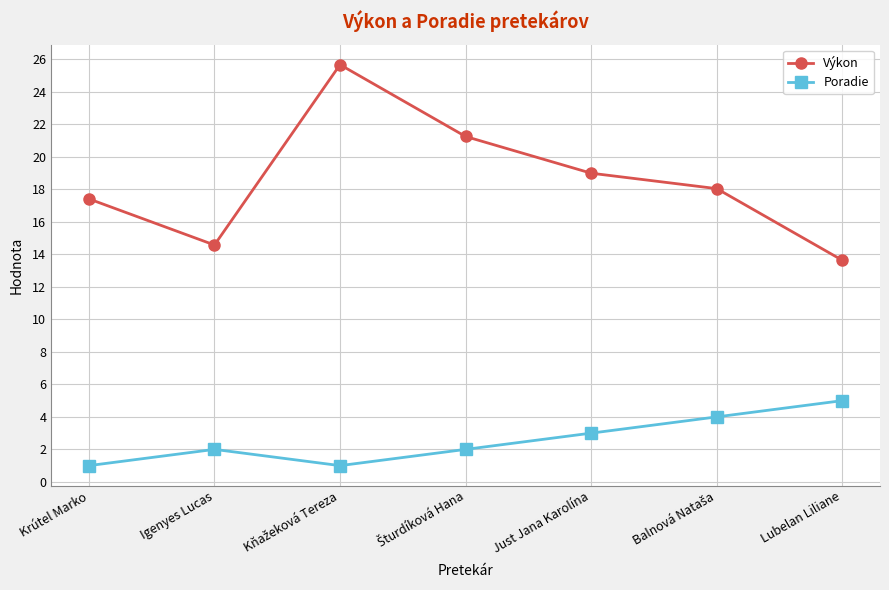

What is the average value of the Poradie series?

2.6